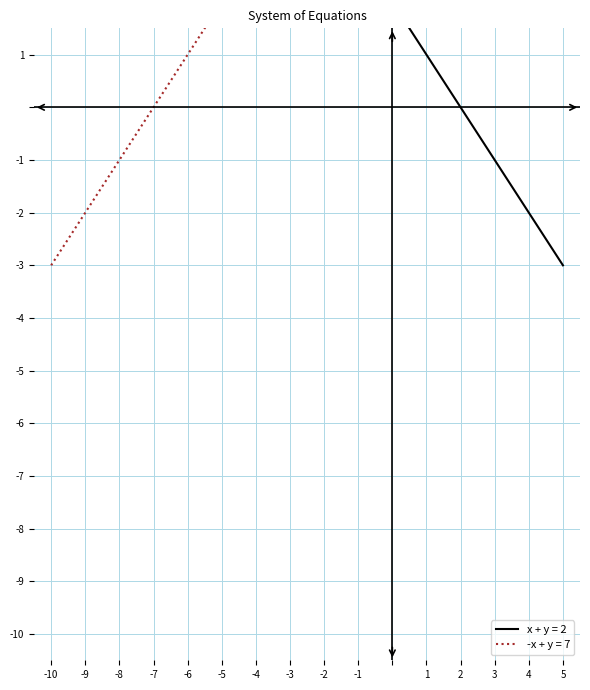

The value of x + y = 2 at 1 is 1. True or false?

False